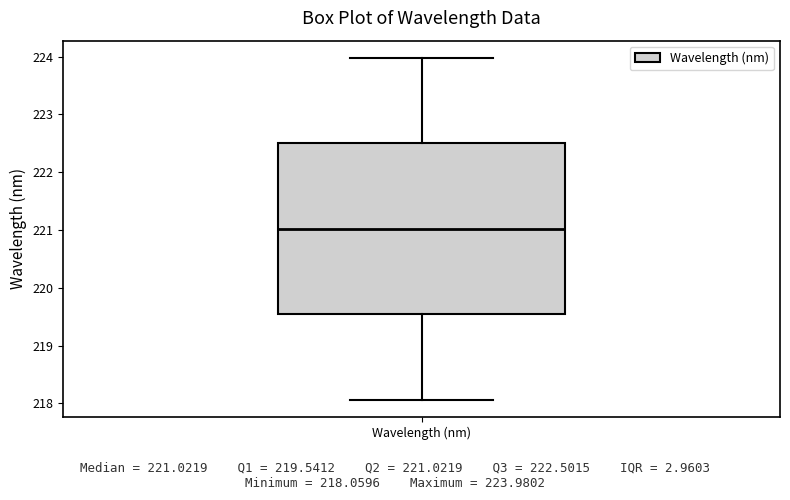

Transcribe this box plot: give where the median line is, the range the box spans, and where the two whiskers end, as read against the y-axis. The values are not printed on the chart, so give them approximately, as read against the axis.

median 221.0, box 219.5 to 222.5, whiskers 218.1 to 224.0